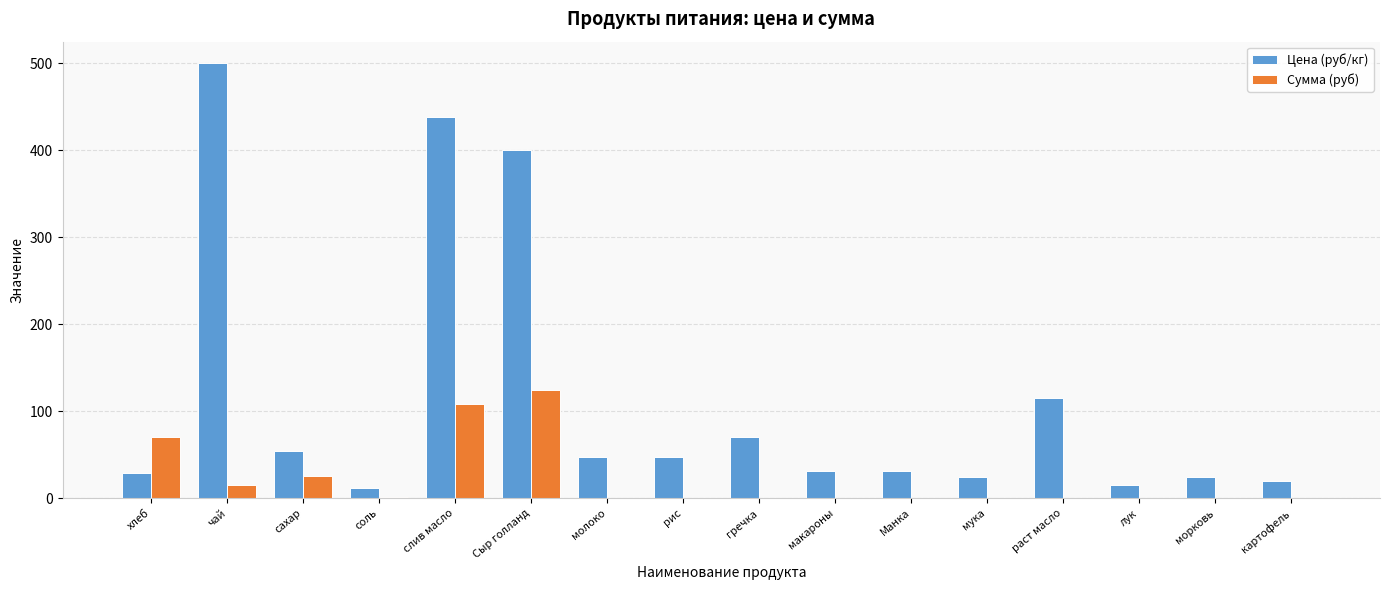

Is the value of Сумма (руб) at гречка greater than the value of Цена (руб/кг) at гречка?

No